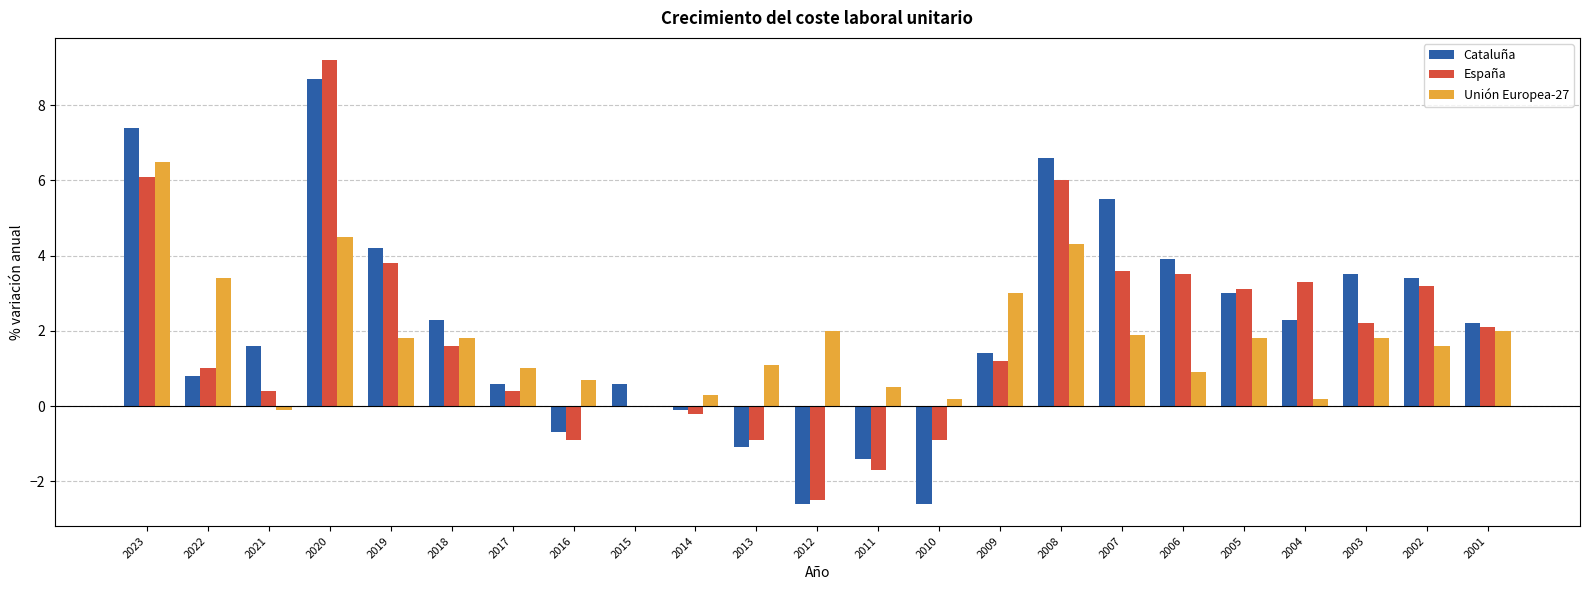

True or false: España has a value of 6.0 at 2008.

True